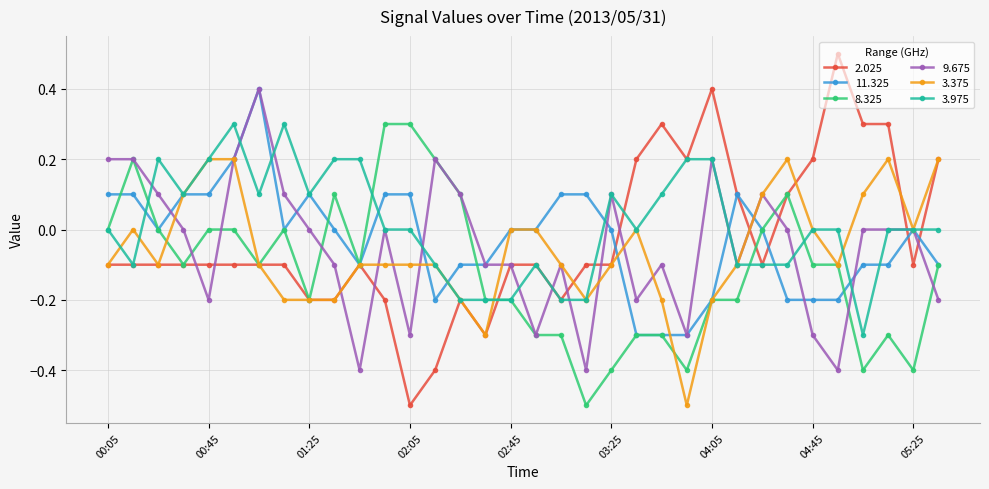

What is the maximum value shown in the chart?

0.5